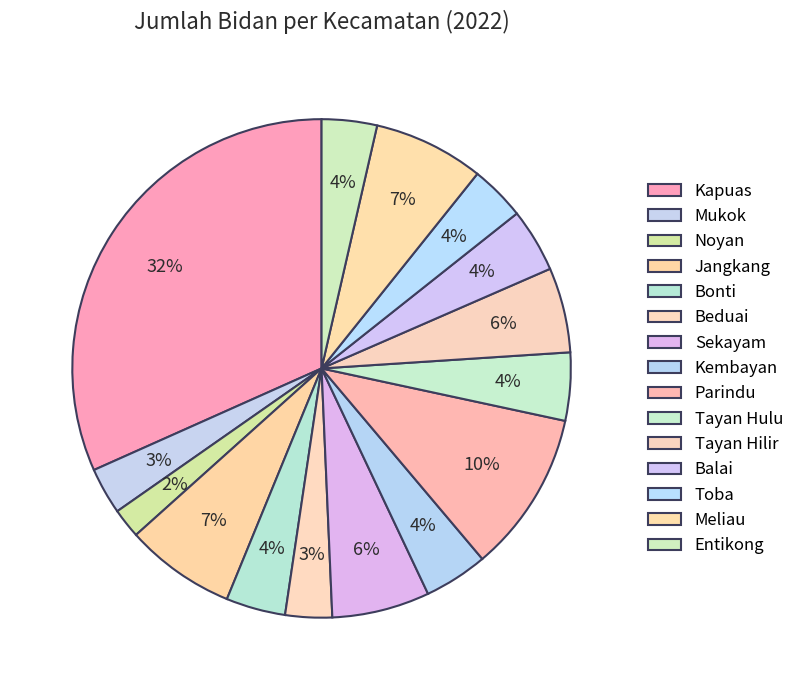

Combined, do Toba and Balai account for over 50%?

No